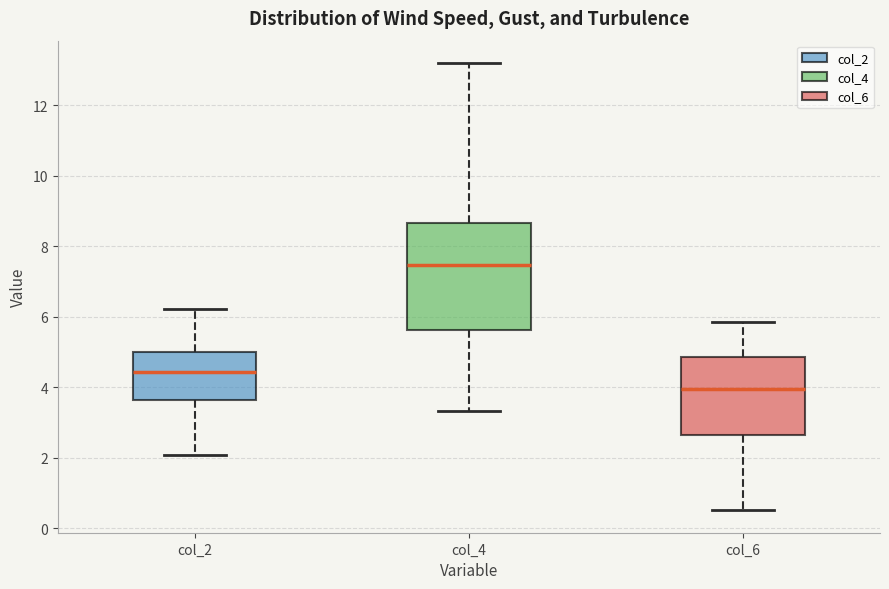

Where is the upper edge of the box for col_6 on the y-axis? The values are not printed on the chart, so give them approximately, as read against the axis.

4.8